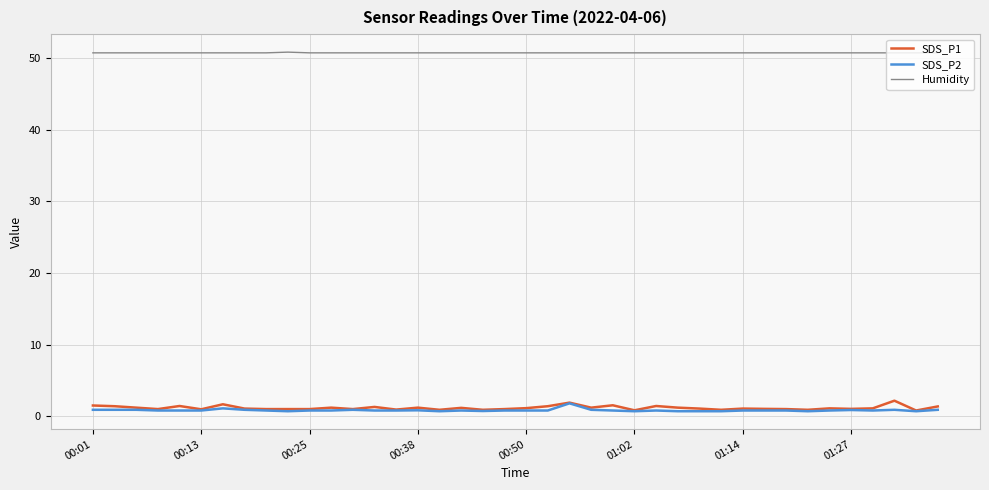

Which series has the largest total across all categories?

Humidity